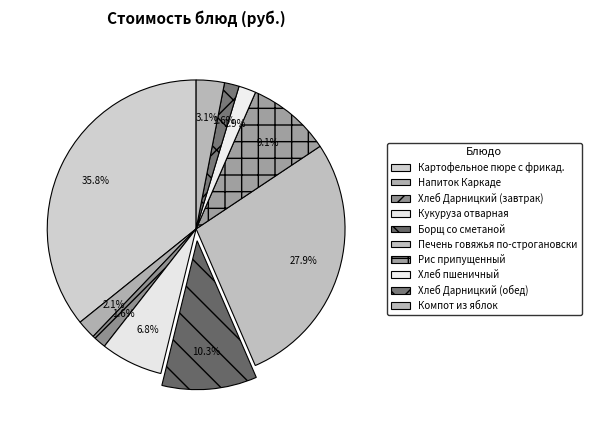

Combined, what portion of the pie is Хлеб Дарницкий (обед) and Кукуруза отварная?

8.3%